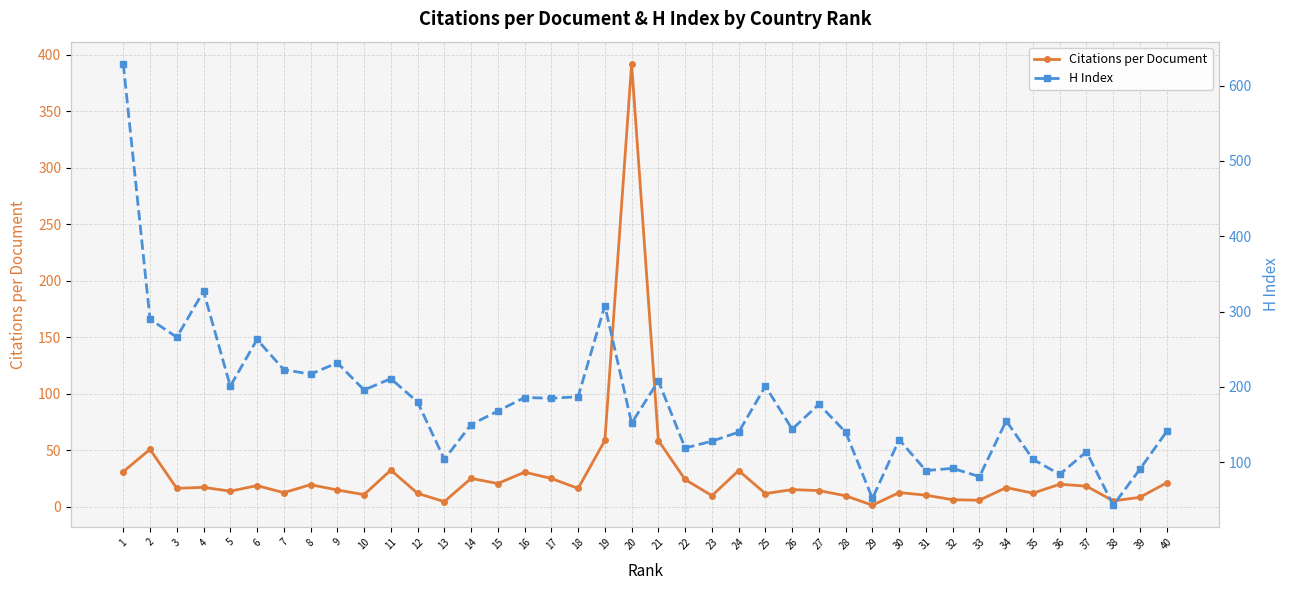

True or false: H Index and Citations per Document intersect in this chart.

True